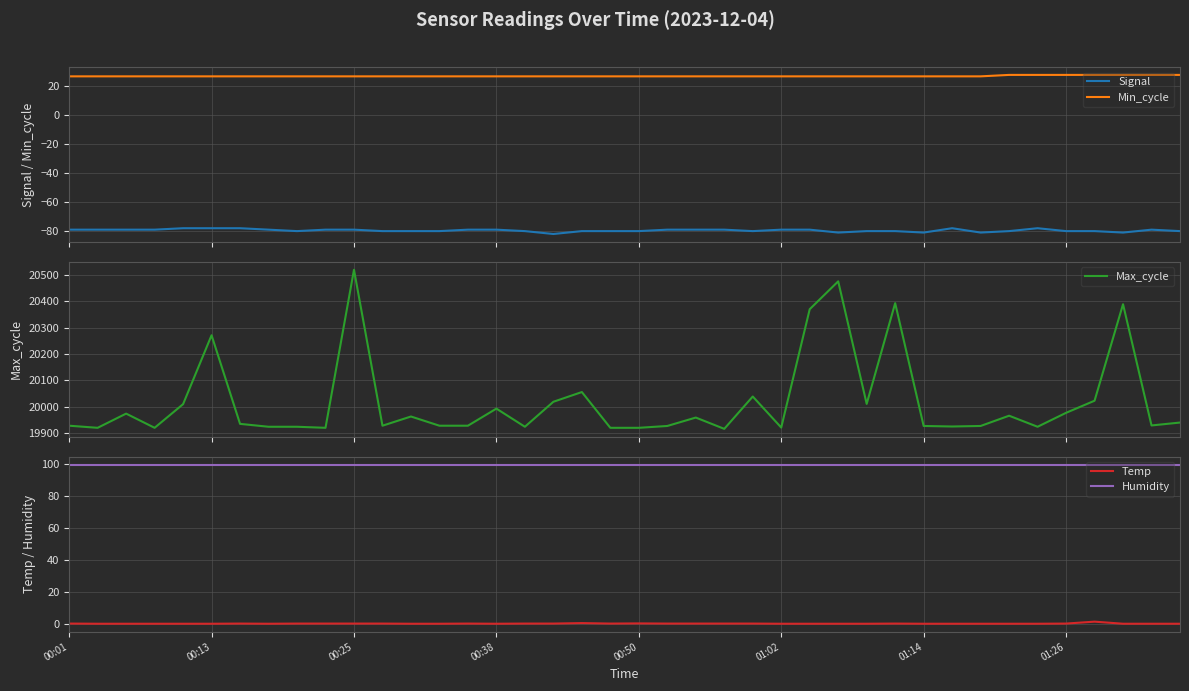

True or false: Signal and Humidity cross at least once.

False